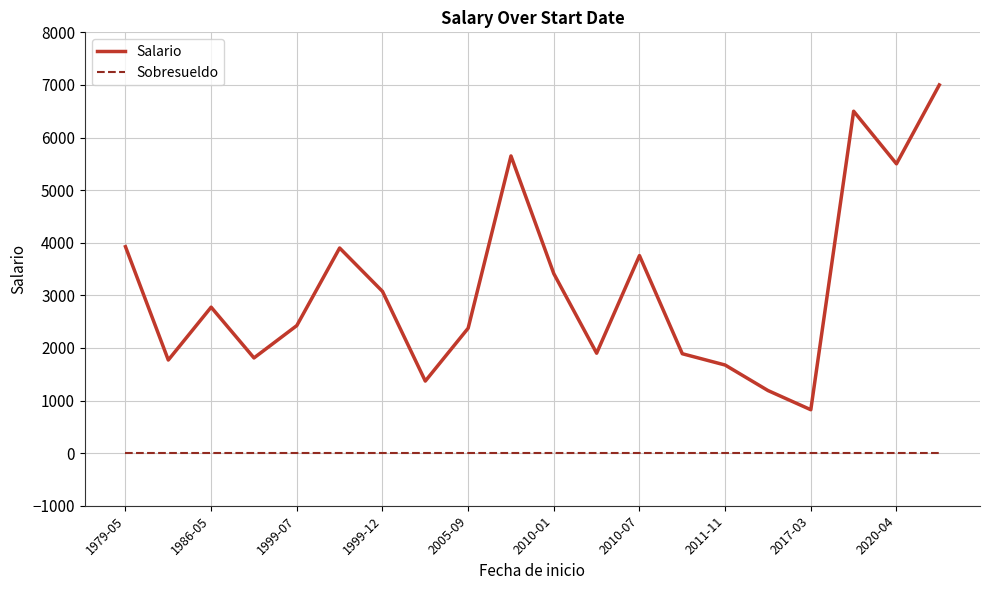

What is the difference between the maximum and minimum values in the Salario series?

6175